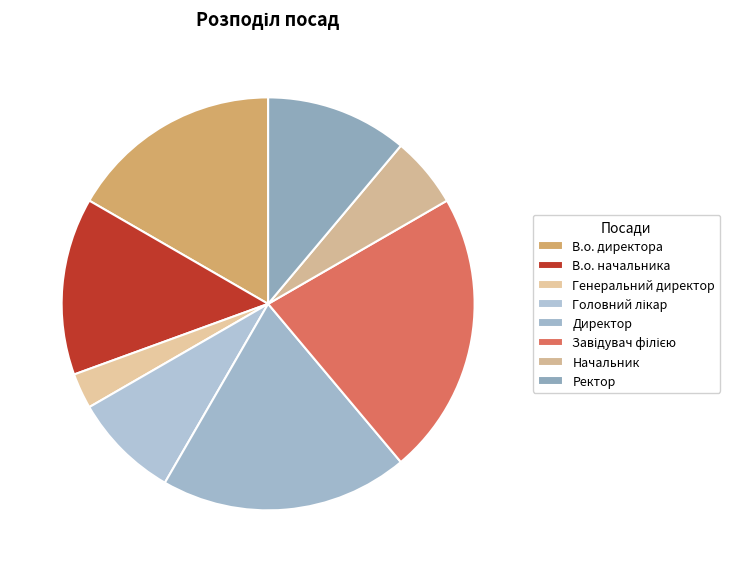

Combined, do Головний лікар and Завідувач філією account for over 50%?

No